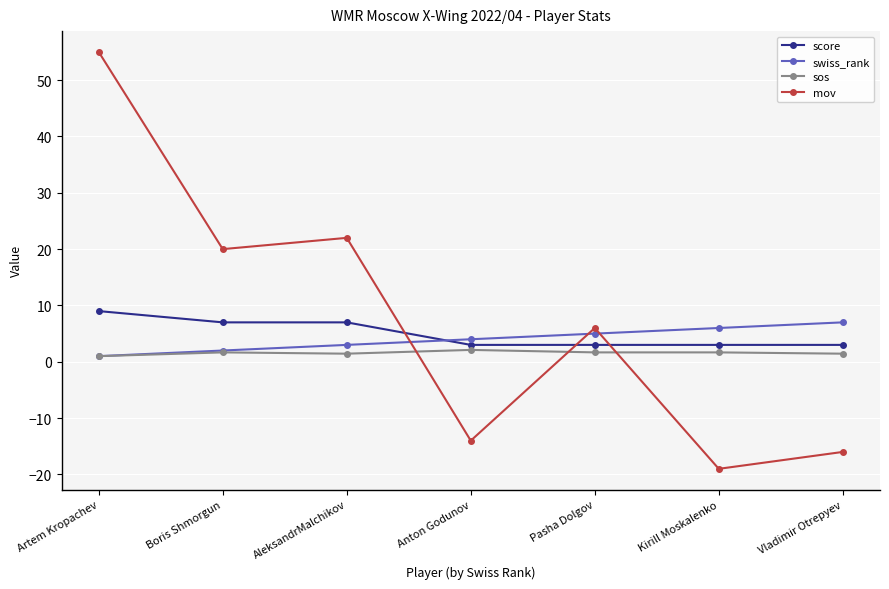

List the series in order of their overall mean, lowest first.

sos, swiss_rank, score, mov